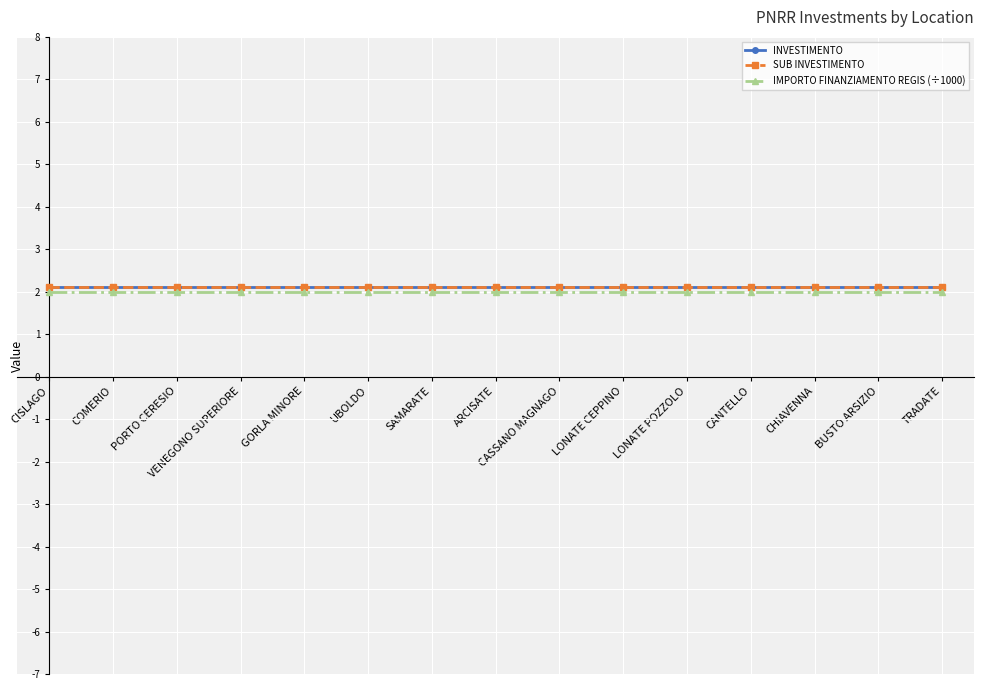

Is this an area chart (filled region under the line)?

No